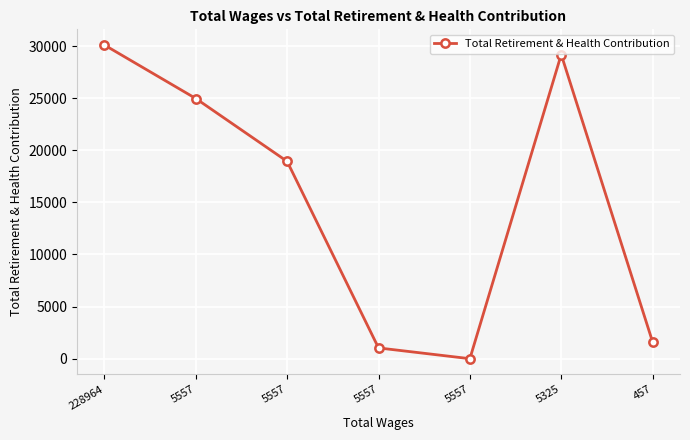

What is the greatest value displayed?

30098